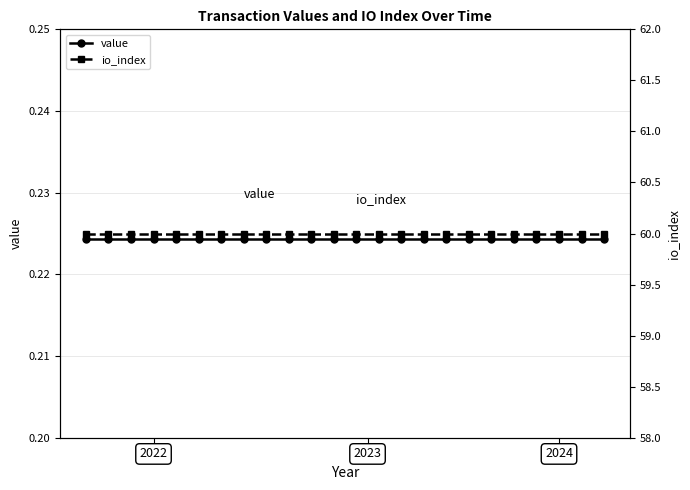

Which series changed the most between 8 and 10?

value